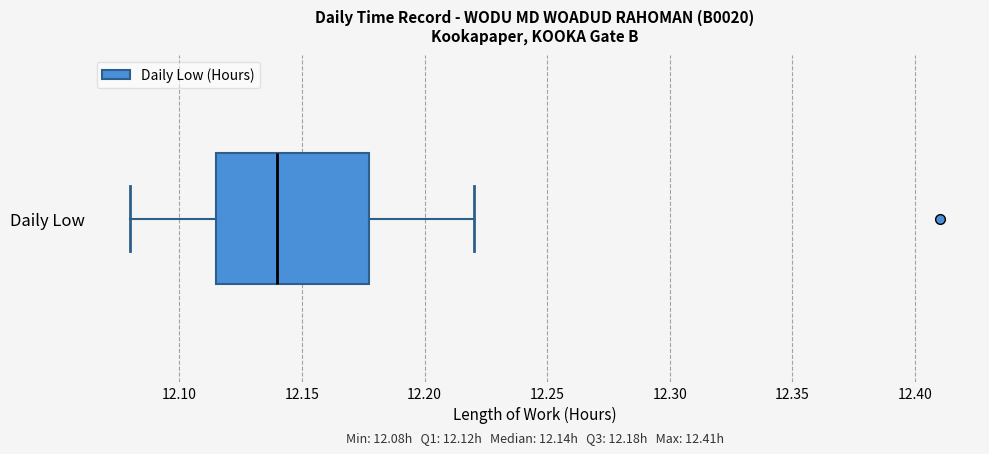

Where does the median line of the box for Daily Low sit on the x-axis? The values are not printed on the chart, so give them approximately, as read against the axis.

12.140